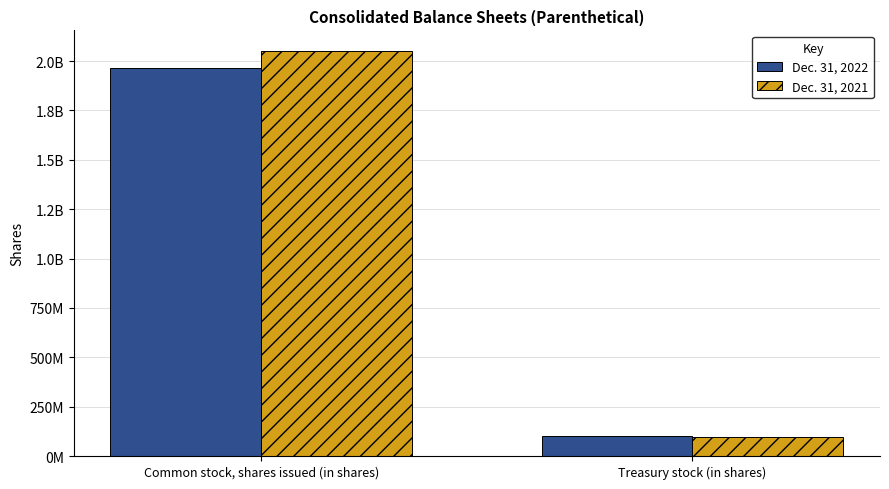

Reading right to left, transcribe all the data shown in this chart.

Dec. 31, 2022: Treasury stock (in shares)=100000000	Common stock, shares issued (in shares)=1965000000
Dec. 31, 2021: Treasury stock (in shares)=95000000	Common stock, shares issued (in shares)=2053000000